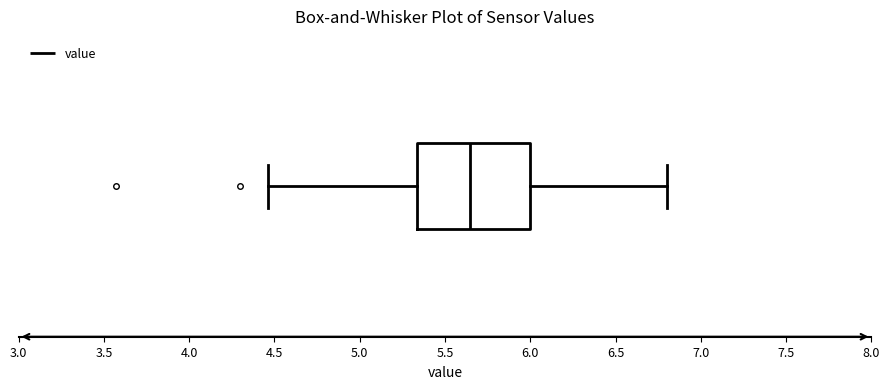

Transcribe this box plot: give where the median line is, the range the box spans, and where the two whiskers end, as read against the x-axis. The values are not printed on the chart, so give them approximately, as read against the axis.

median 5.65, box 5.35 to 6.00, whiskers 4.45 to 6.80